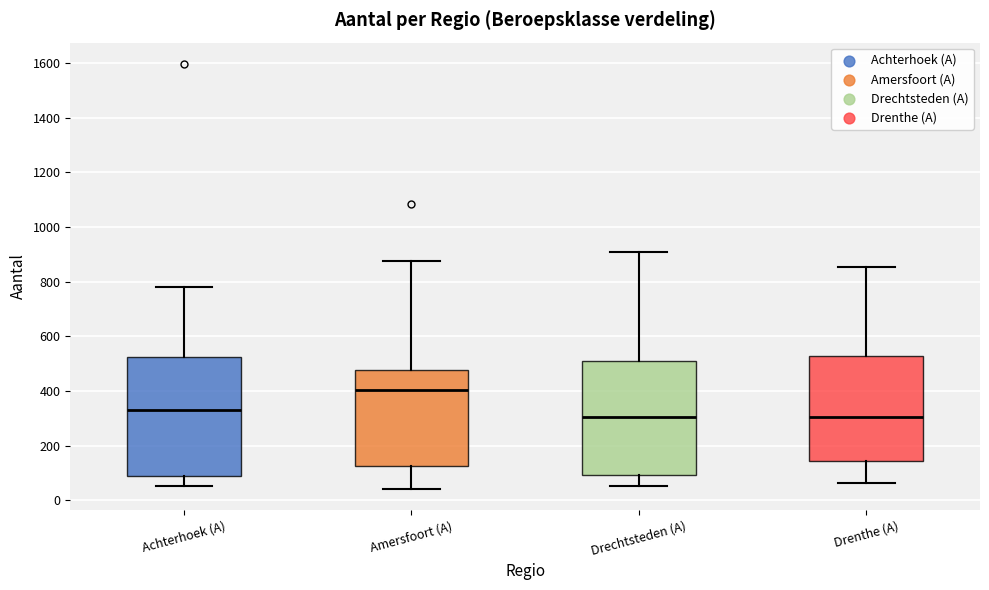

Reading left to right, read every box against the y-axis: the position of its median line, the range the box covers, and the ends of its whiskers. The values are not printed on the chart, so give them approximately, as read against the axis.

Achterhoek (A): median 340, box 100 to 520, whiskers 60 to 780
Amersfoort (A): median 400, box 120 to 480, whiskers 40 to 880
Drechtsteden (A): median 300, box 100 to 500, whiskers 60 to 900
Drenthe (A): median 300, box 140 to 520, whiskers 60 to 860